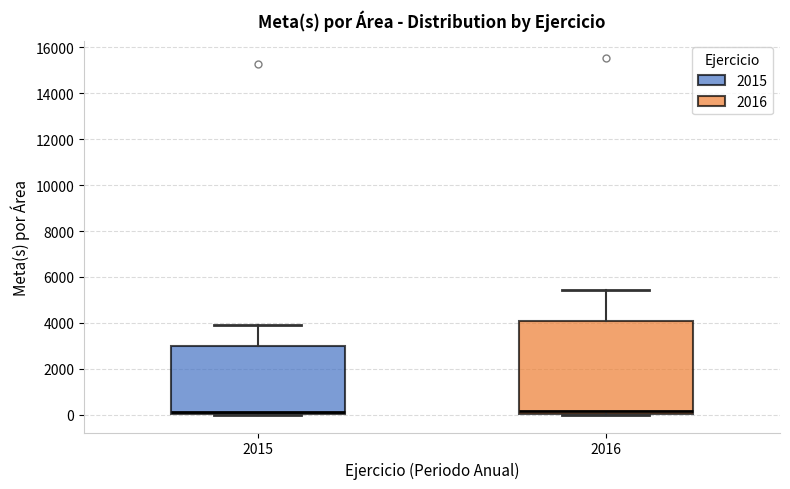

Where does the upper whisker of the box at x = 2016 end on the y-axis? The values are not printed on the chart, so give them approximately, as read against the axis.

5400